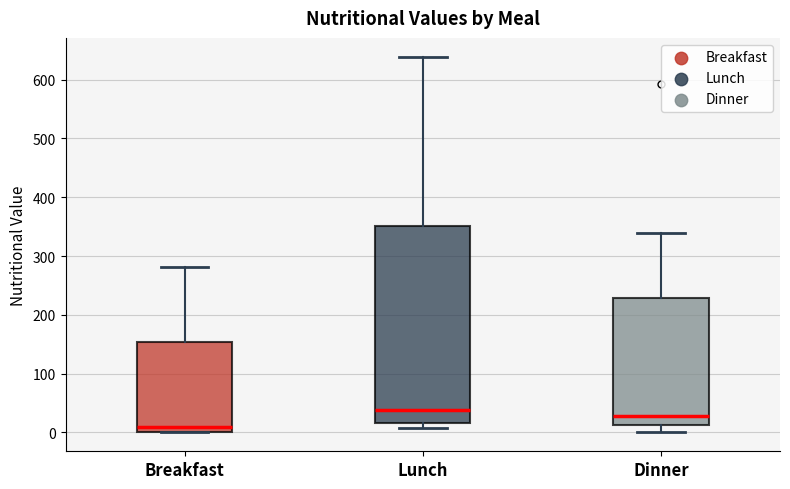

Reading left to right, read every box against the y-axis: the position of its median line, the range the box covers, and the ends of its whiskers. The values are not printed on the chart, so give them approximately, as read against the axis.

Breakfast: median 10, box 0 to 150, whiskers 0 to 280
Lunch: median 40, box 20 to 350, whiskers 10 to 640
Dinner: median 30, box 10 to 230, whiskers 0 to 340